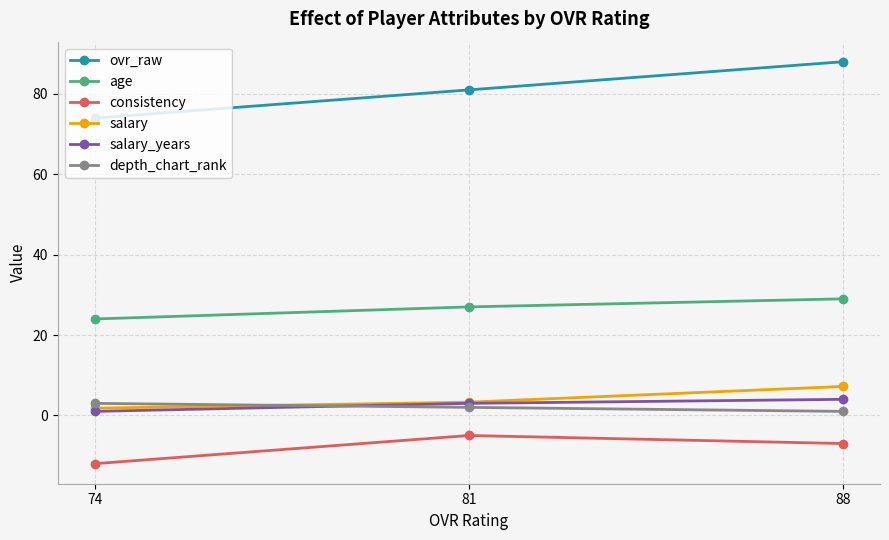

The depth_chart_rank series shows 1.0 at 88. True or false?

True